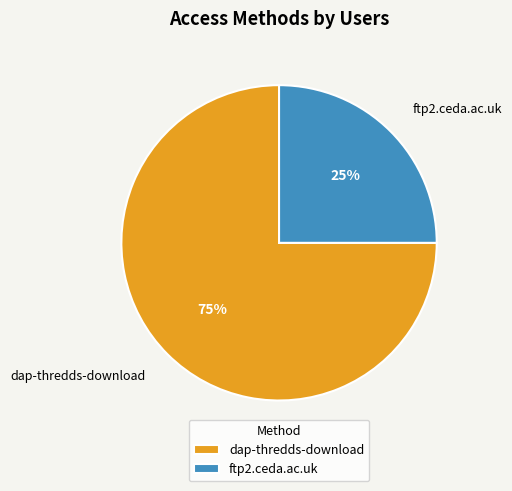

Does dap-thredds-download account for over 50% of the chart?

Yes